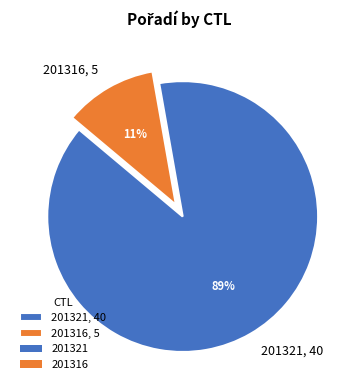

To the nearest percent, what is the difference between the 201316 and 201321 slice percentages?

78%